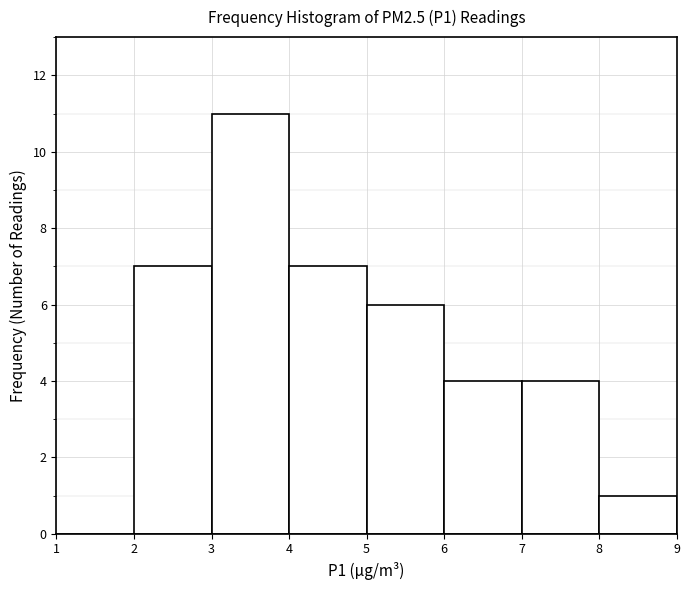

Which range on the x-axis has the tallest bar?

3 to 4